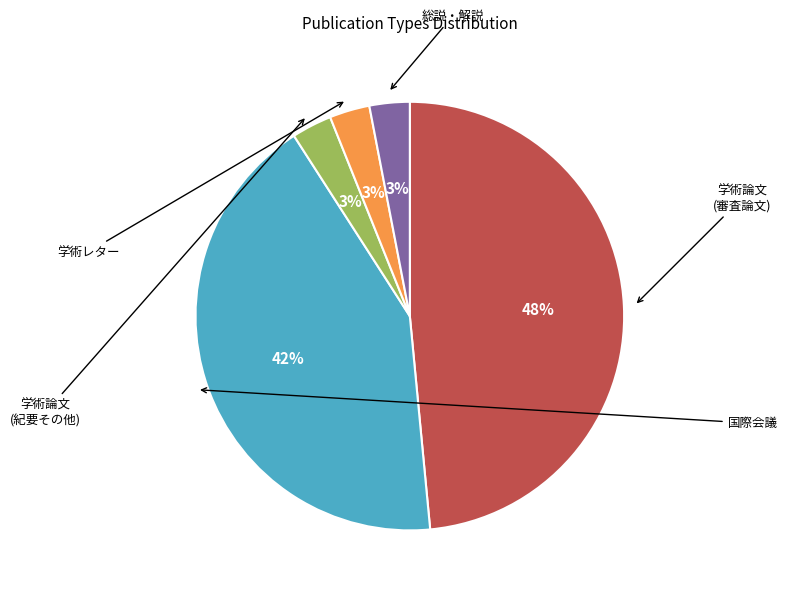

What portion of the pie excludes 学術論文 (審査論文)?

51.5%